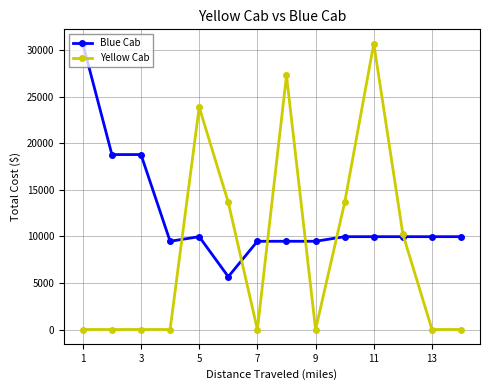

Reading left to right, what are all the values shown in this chart?

Blue Cab: 30717.1	18796.8	18796.8	9480.1	9975.0	5673.8	9480.1	9480.1	9480.1	9975.0	9975.0	9975.0	9975.0	9975.0
Yellow Cab: 0.0	0.0	0.0	0.0	23891.1	13652.1	0.0	27304.1	0.0	13652.1	30717.1	10239.0	0.0	0.0